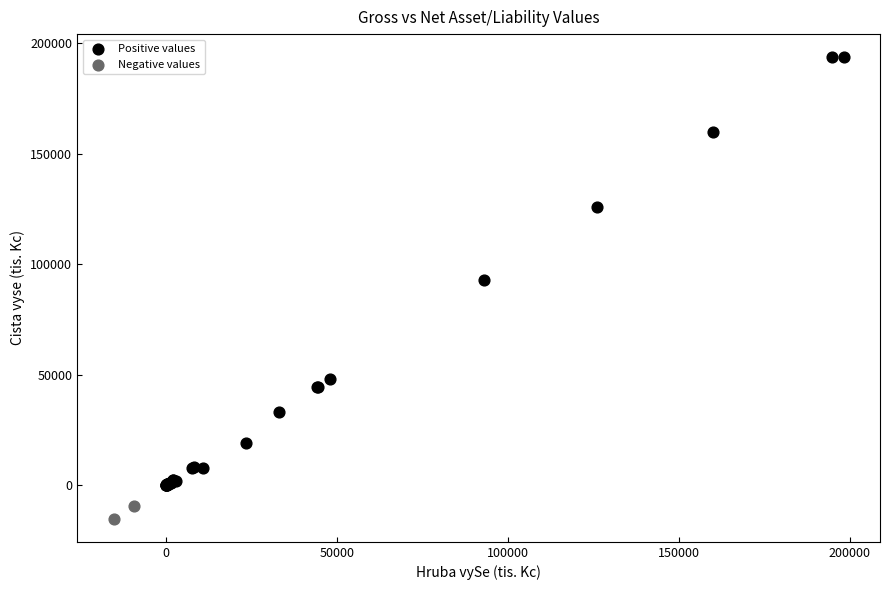

Which series has the widest spread of Y values?

Positive values